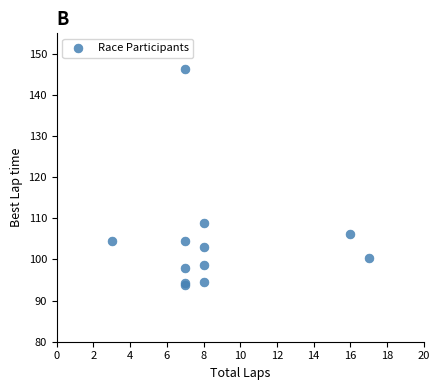

What Y value in the scatter plot is closest to 120?

108.8